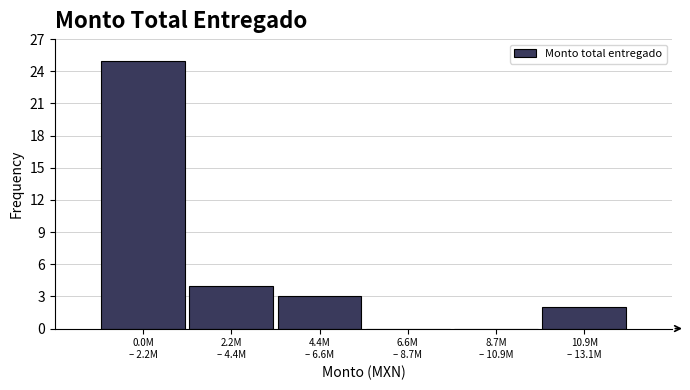

What is the sum of all values?

34